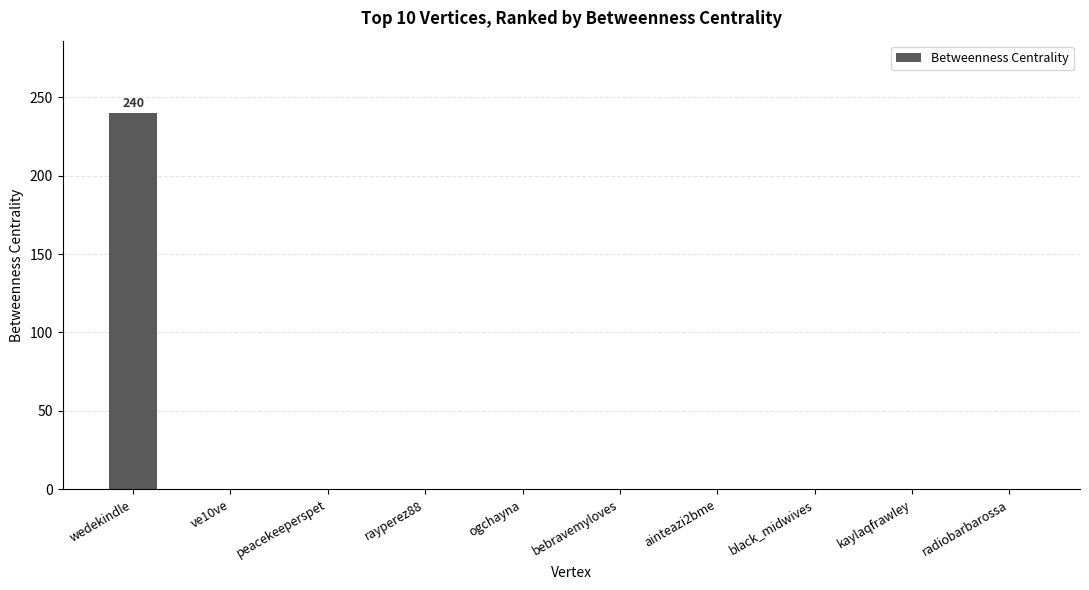

What is the maximum value shown in the chart?

240